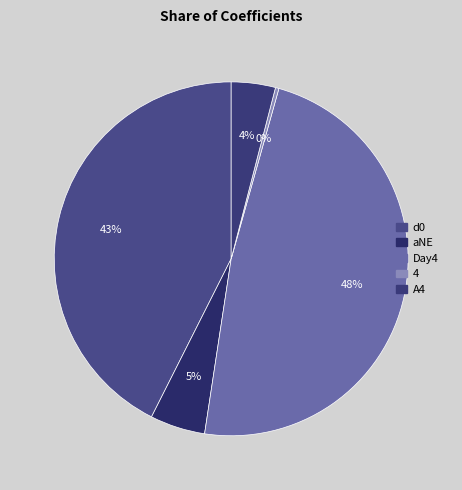

What percentage is the d0 slice, to the nearest percent?

43%